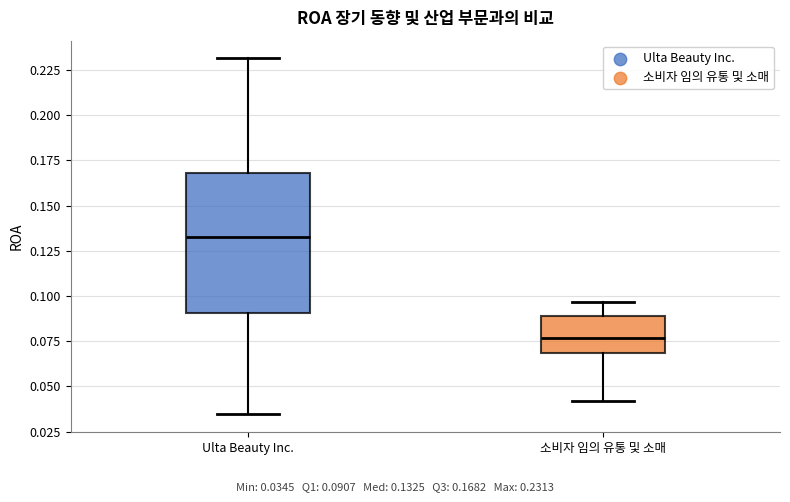

Which box is the tallest, from its lower edge to its upper edge?

Ulta Beauty Inc.